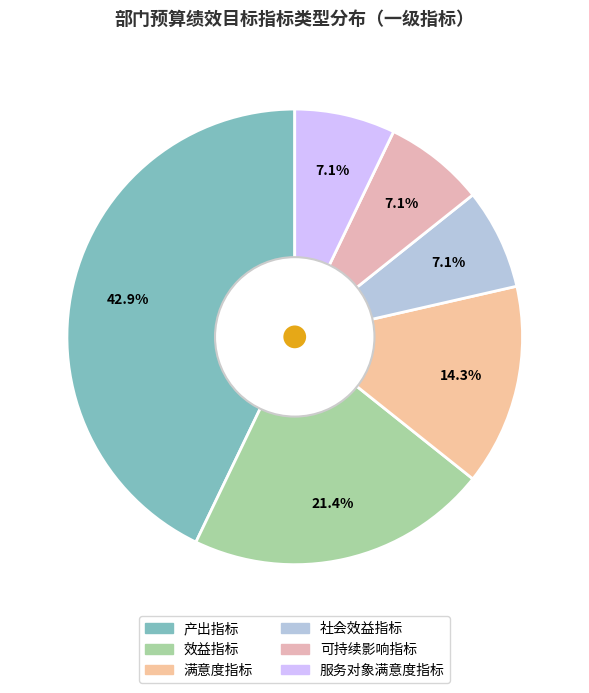

What percentage do 满意度指标 and 服务对象满意度指标 together represent?

21.4%